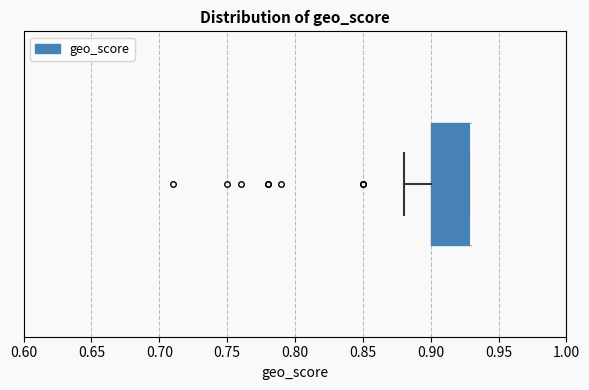

Read this box plot against the x-axis: the position of the median line, the range covered by the box, and the ends of both whiskers. The values are not printed on the chart, so give them approximately, as read against the axis.

median 0.93 (drawn on the box's right edge), box 0.90 to 0.93, whiskers 0.88 to 0.93